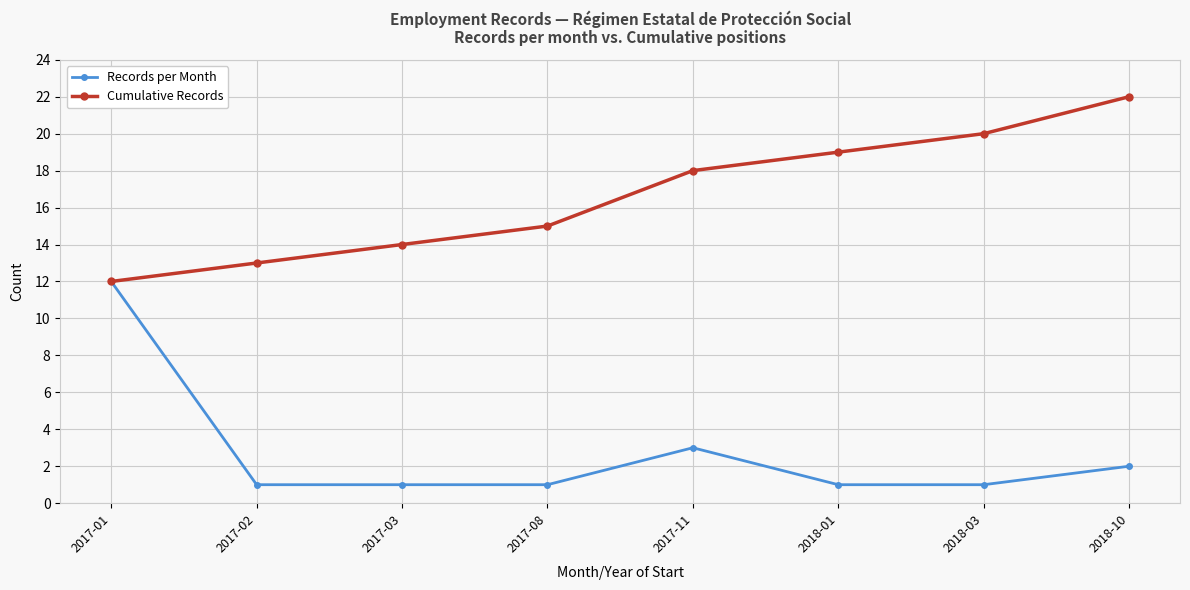

Read the Cumulative Records value at 2017-02.

13